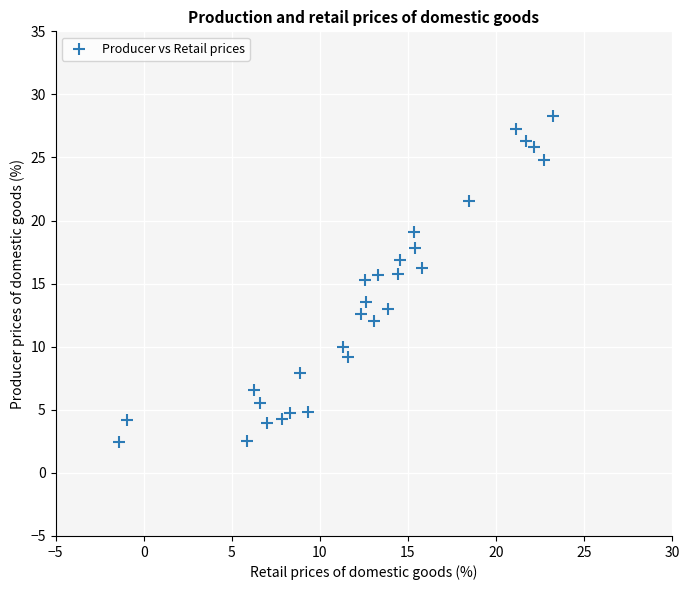

What is the range of Y values (max minus min)?

25.8